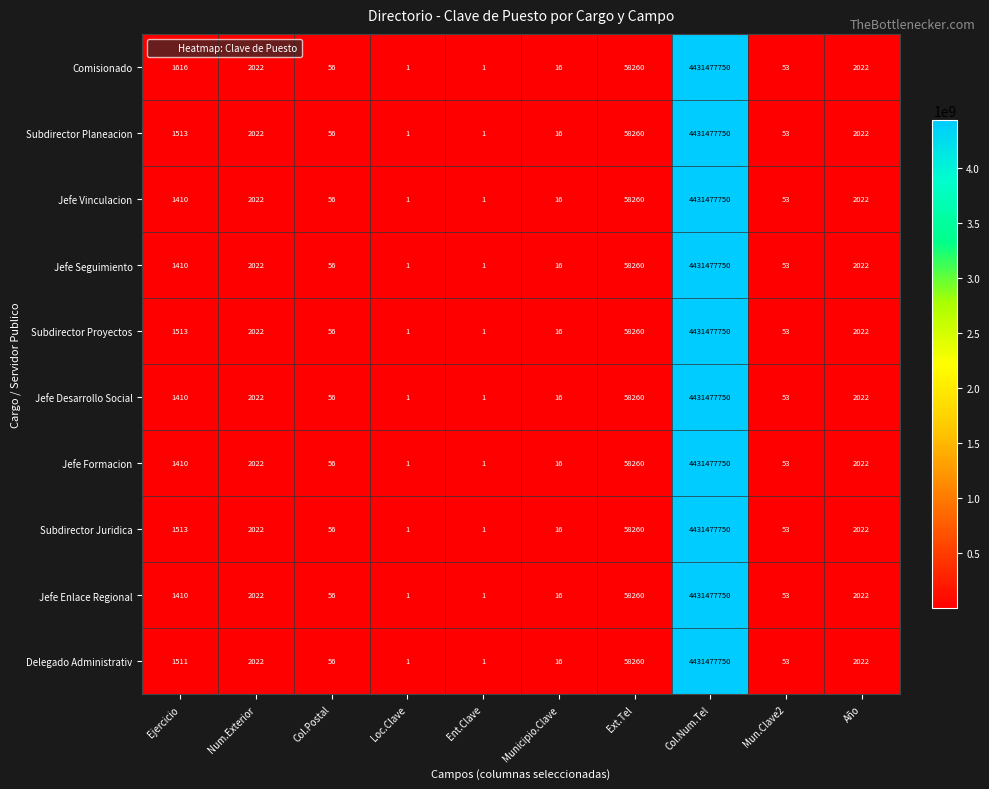

What is the difference between the highest and lowest values at Ejercicio?

206